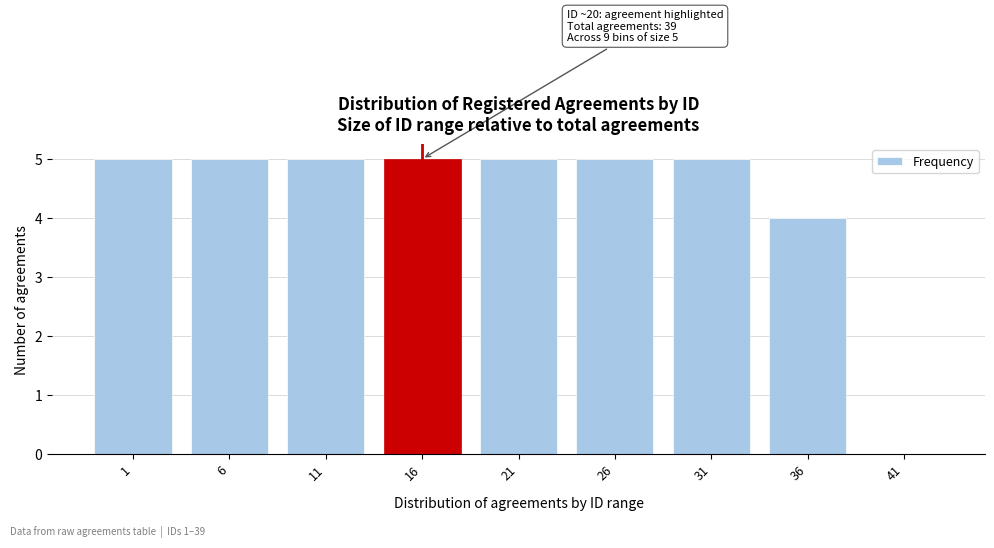

Reading left to right, list all the values displayed in this chart.

1=5	6=5	11=5	16=5	21=5	26=5	31=5	36=4	41=0